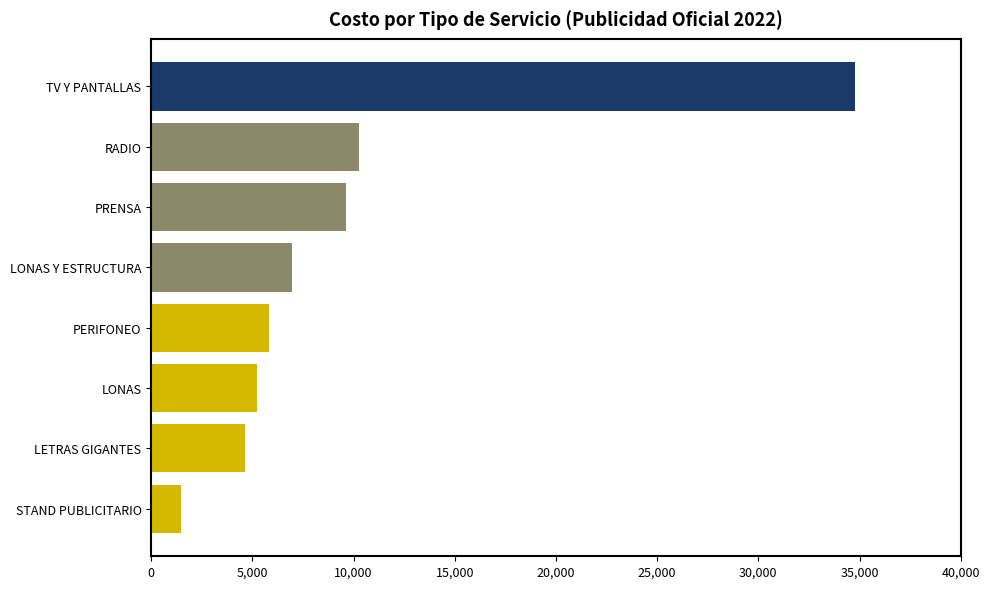

List the labels in order of value, largest first.

TV Y PANTALLAS, RADIO, PRENSA, LONAS Y ESTRUCTURA, PERIFONEO, LONAS, LETRAS GIGANTES, STAND PUBLICITARIO